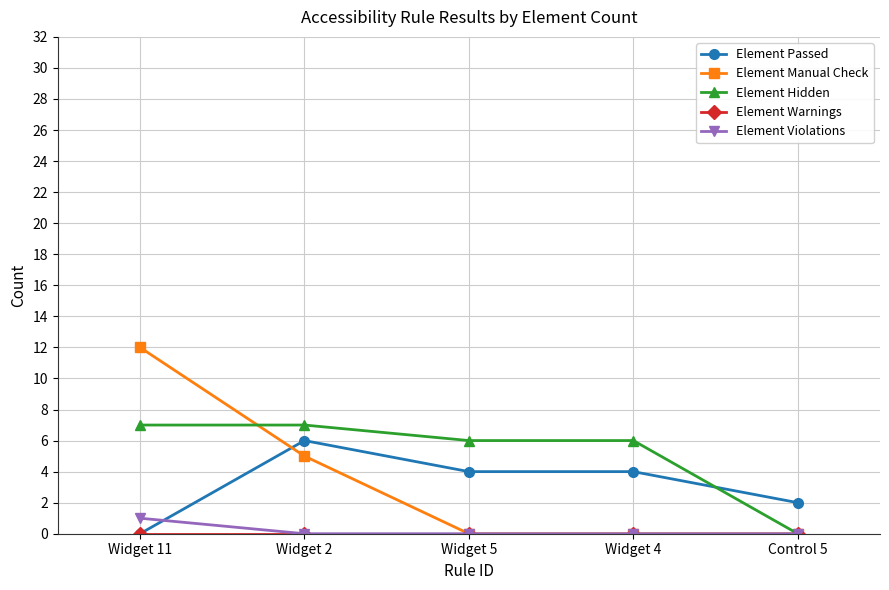

At which category does the chart reach its peak across all series?

Widget 11